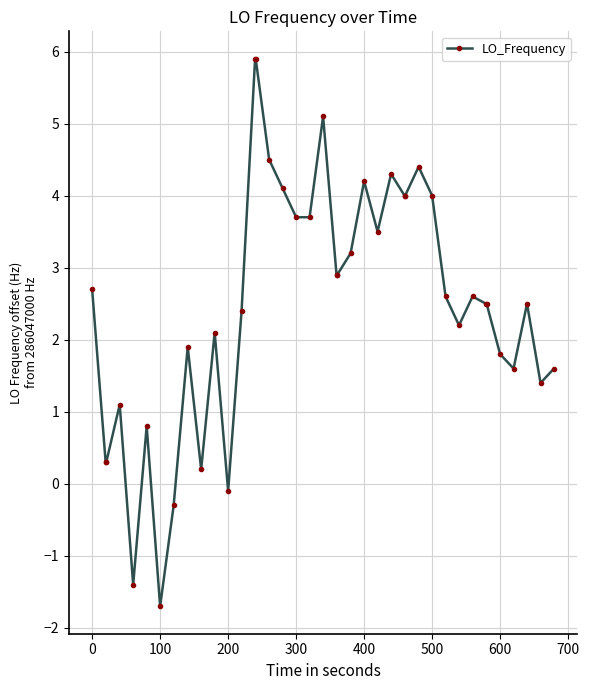

Reading left to right, extract all data points from this chart.

2.7	0.3	0.3	1.1	-1.4	0.8	-1.7	-0.3	1.9	0.2	2.1	-0.1	2.4	5.9	5.9	4.5	4.1	3.7	3.7	5.1	2.9	2.9	3.2	4.2	3.5	4.3	4.0	4.0	4.4	4.0	2.6	2.2	2.6	2.5	2.5	1.8	1.6	2.5	1.4	1.6